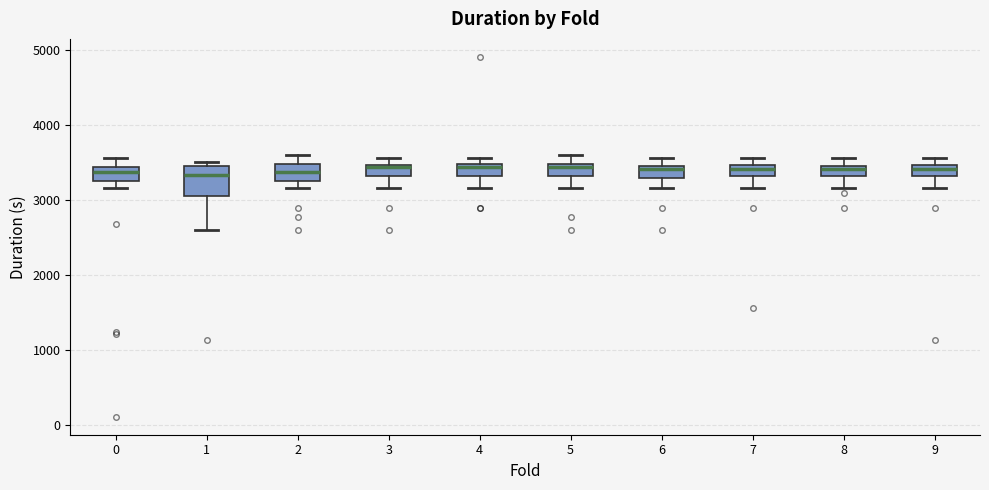

Which box is the tallest, from its lower edge to its upper edge?

1